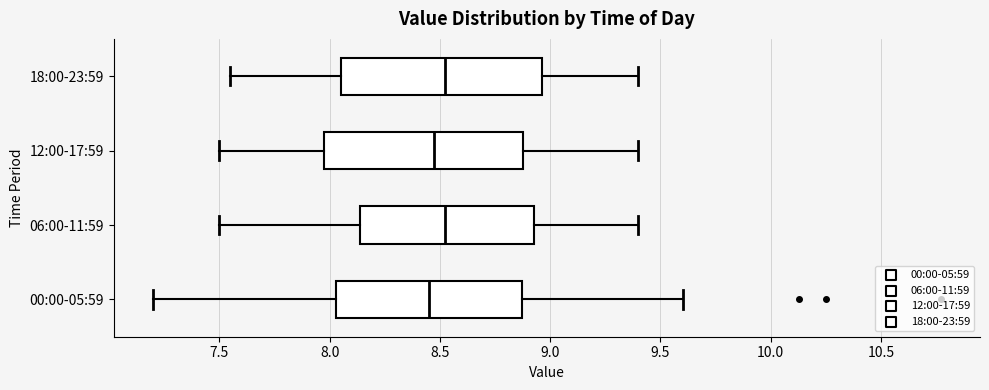

Reading bottom to top, read every box against the x-axis: the position of its median line, the range the box covers, and the ends of its whiskers. The values are not printed on the chart, so give them approximately, as read against the axis.

00:00-05:59: median 8.45, box 8.05 to 8.85, whiskers 7.20 to 9.60
06:00-11:59: median 8.55, box 8.15 to 8.95, whiskers 7.50 to 9.40
12:00-17:59: median 8.50, box 8.00 to 8.90, whiskers 7.50 to 9.40
18:00-23:59: median 8.55, box 8.05 to 8.95, whiskers 7.55 to 9.40